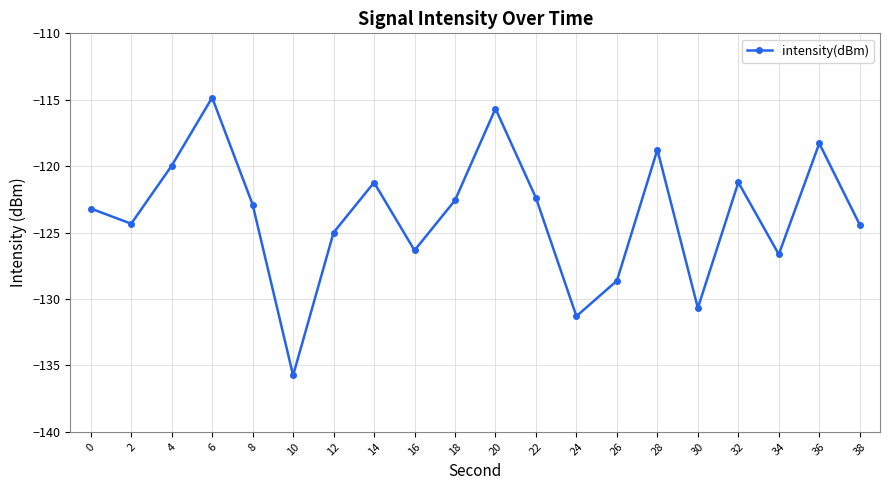

What is the value of the 20th point from the left?

-124.4